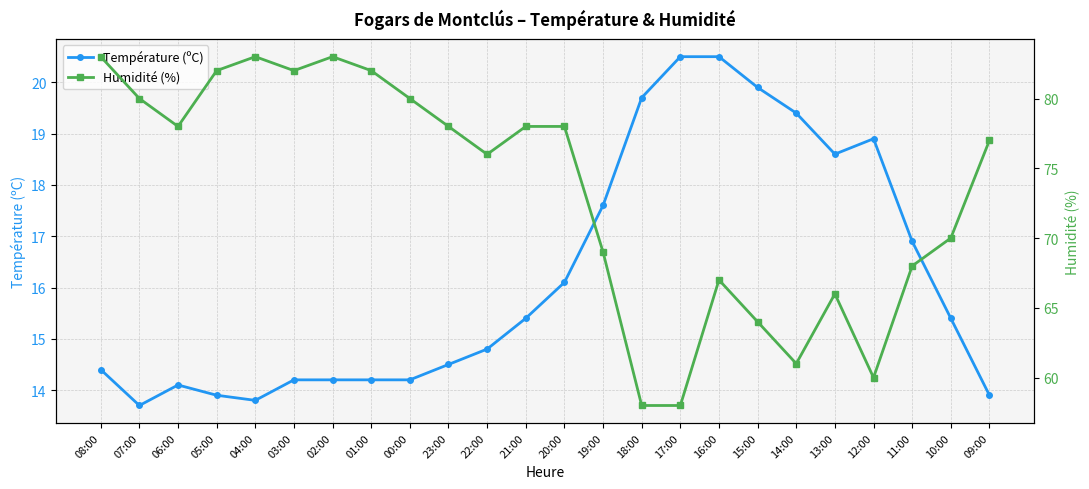

Where does the Humidité (%) series first go above 78?

08:00